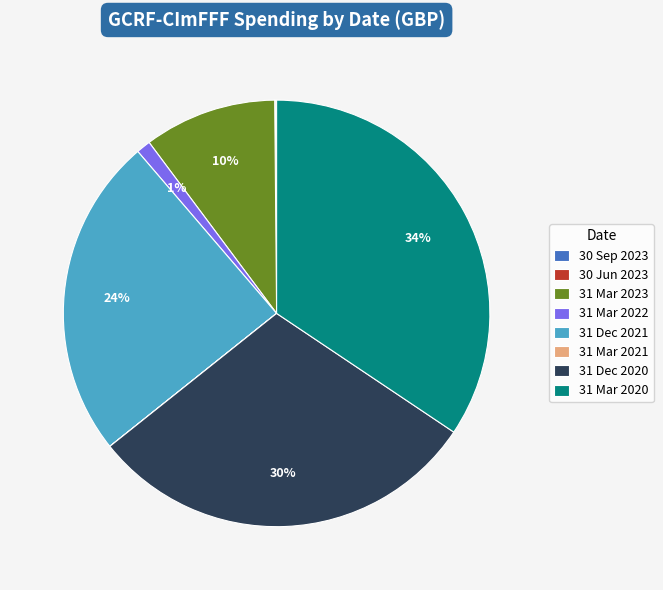

Approximately how many times larger is the value at 31 Mar 2023 compared to 31 Mar 2020?

0.3